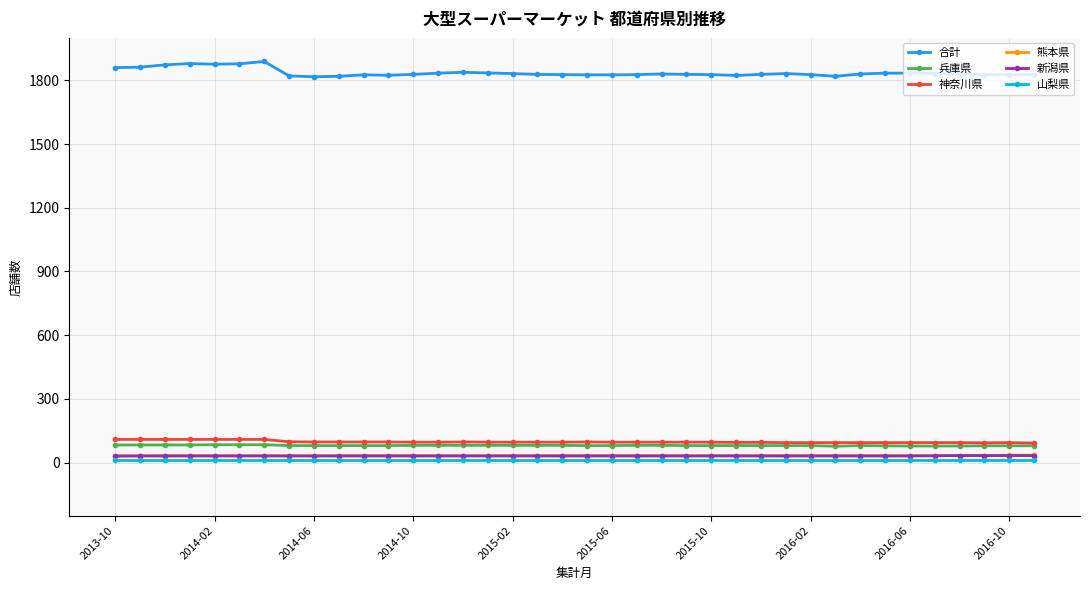

True or false: 山梨県 and 神奈川県 intersect in this chart.

False